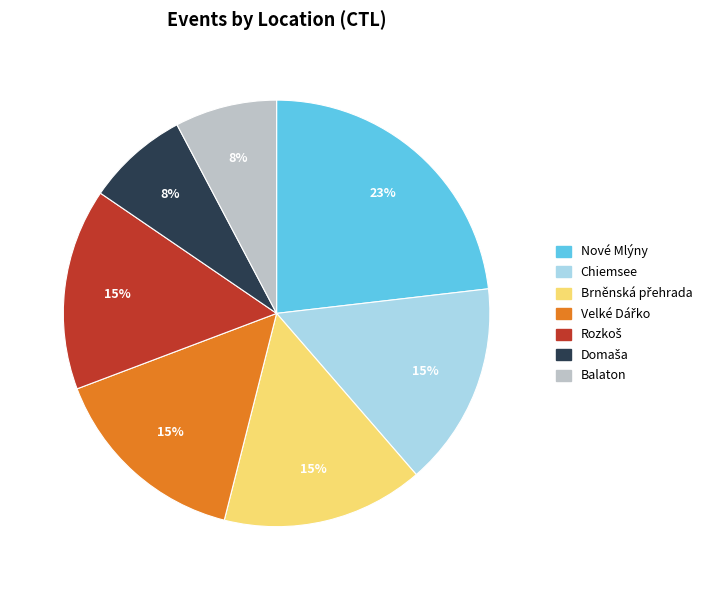

To the nearest percent, what is the average slice percentage?

14%